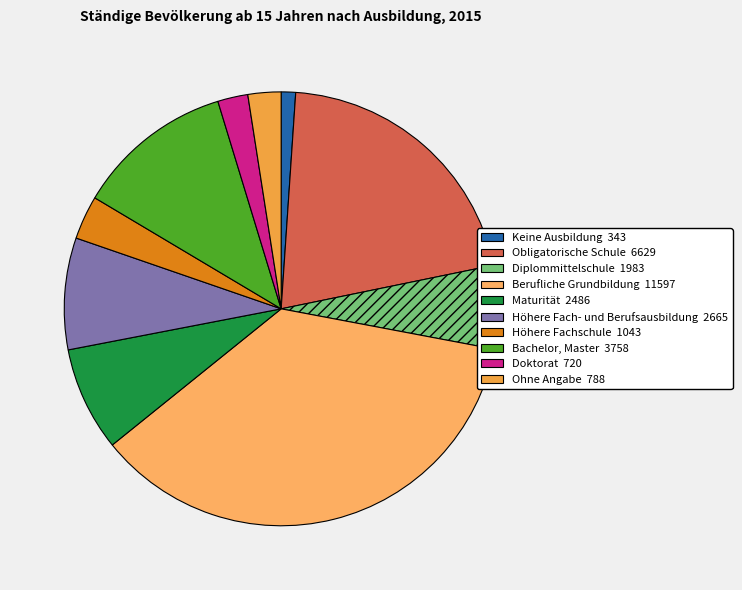

How many segments does this pie chart have?

10